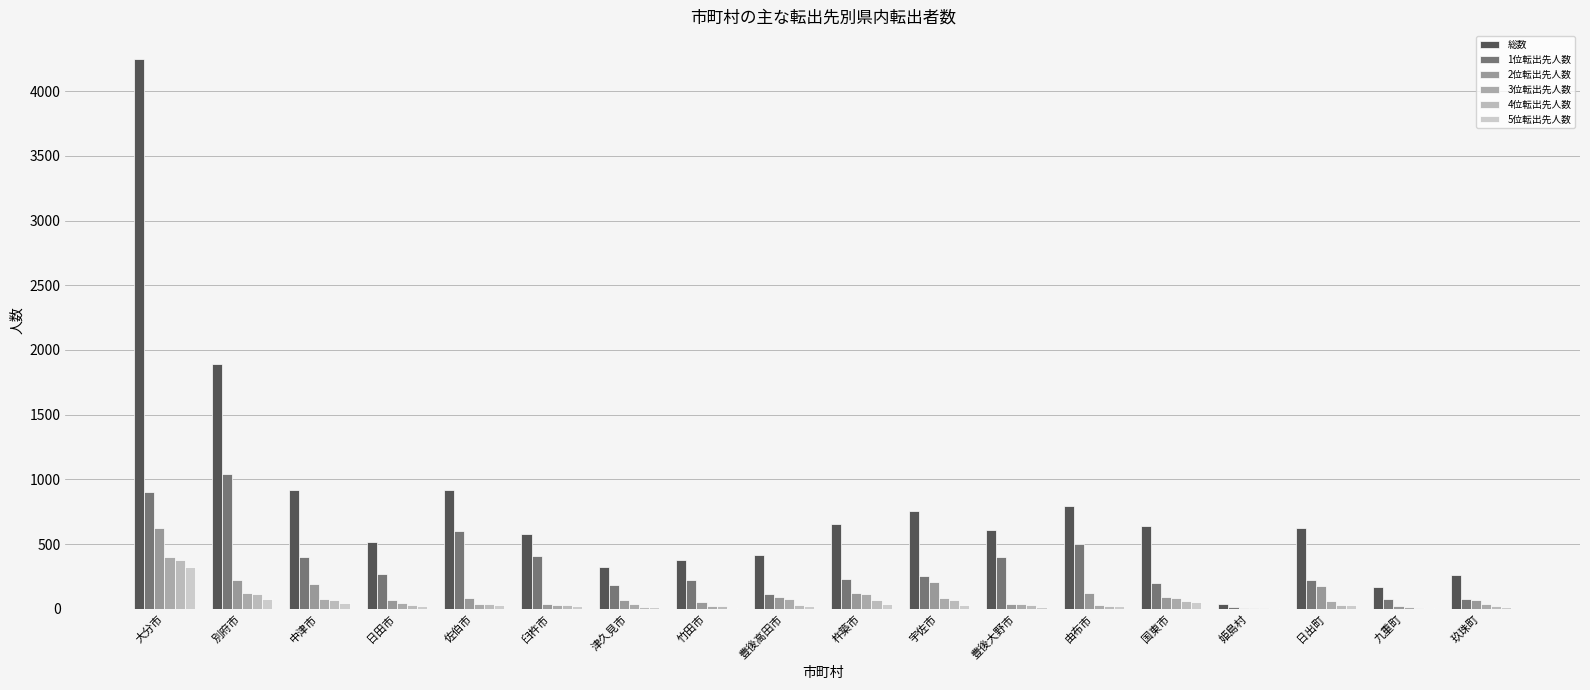

What is the sum of the 2位転出先人数 values at 日出町 and 豊後高田市?

261